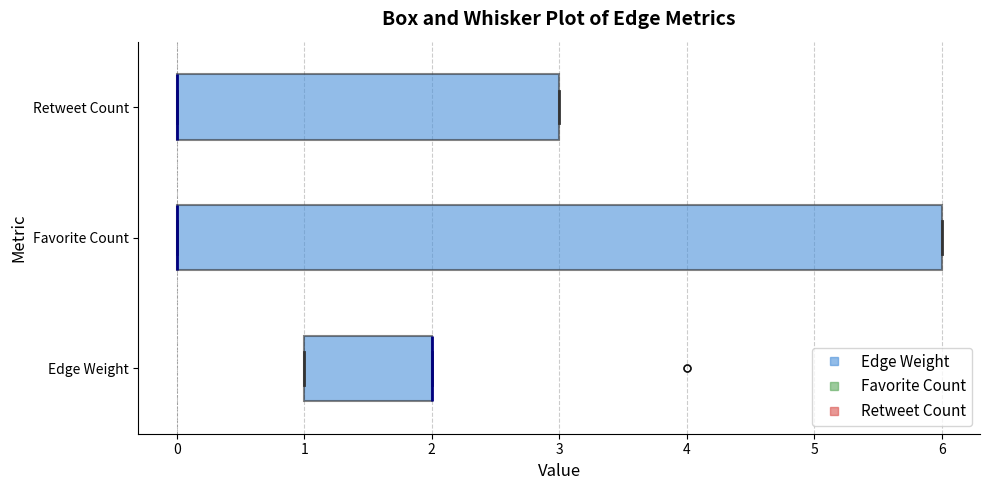

Which box is the widest, from its left edge to its right edge?

Favorite Count